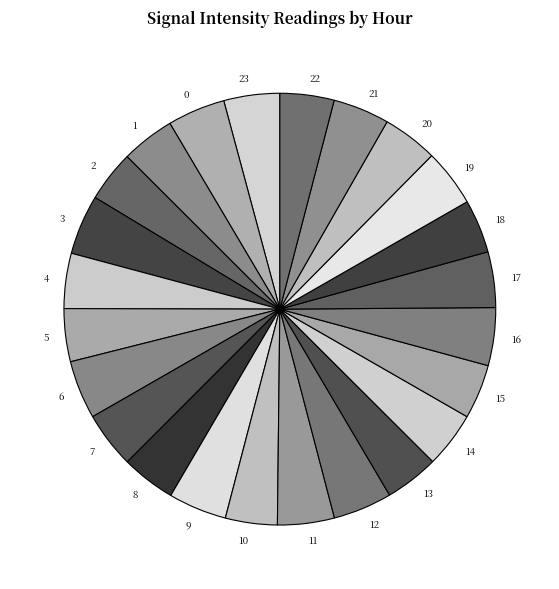

Is there any slice that represents more than half of the pie?

No